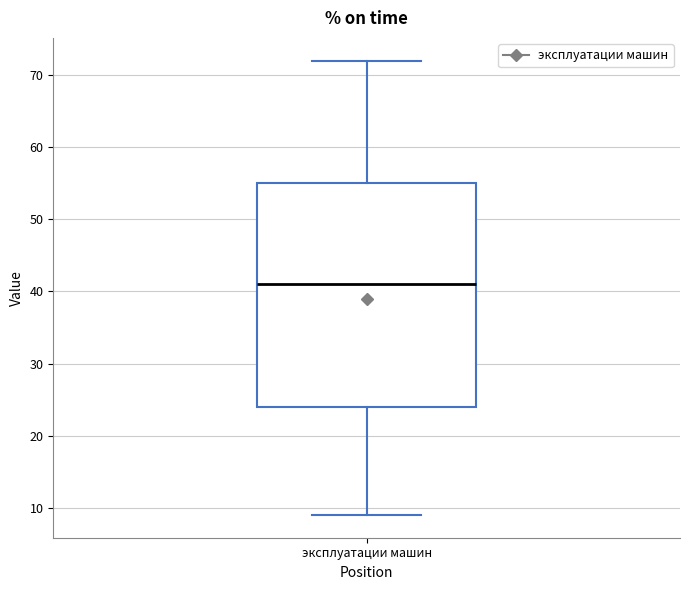

Transcribe this box plot: give where the median line is, the range the box spans, and where the two whiskers end, as read against the y-axis. The values are not printed on the chart, so give them approximately, as read against the axis.

median 41, box 24 to 55, whiskers 9 to 72